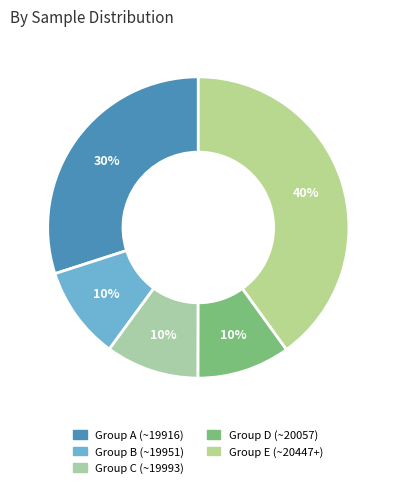

To the nearest percent, what is the average slice percentage?

20%